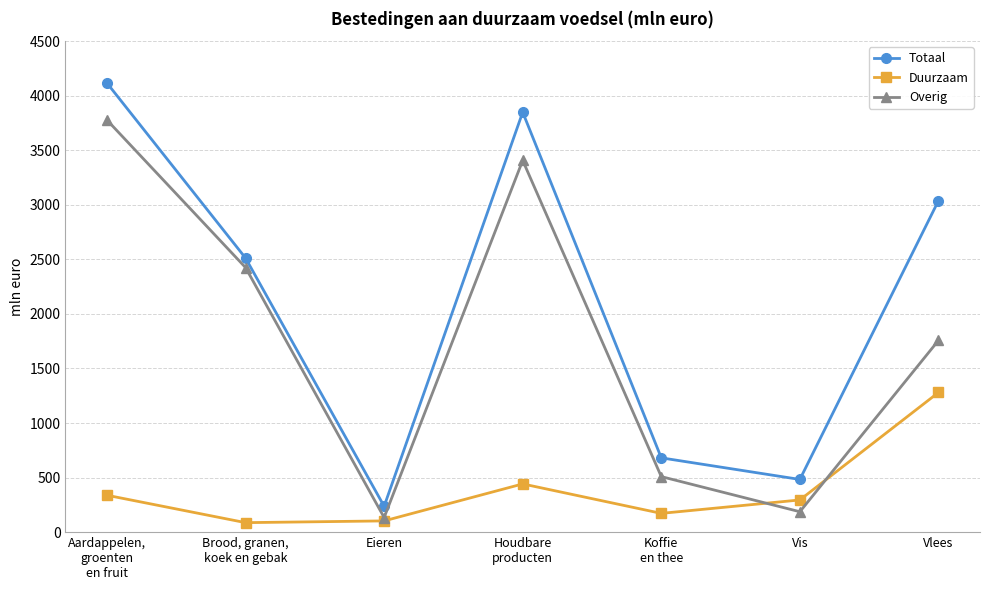

At which category does Totaal reach its first local valley?

Eieren